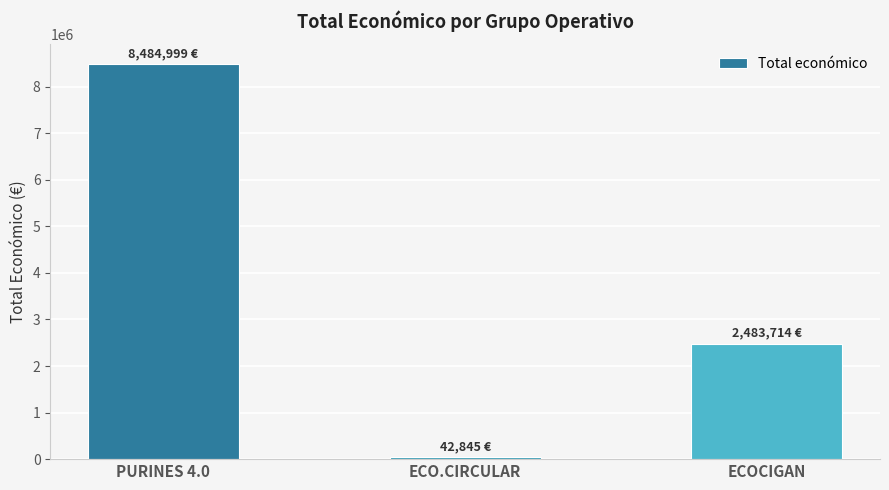

True or false: the data shows 2483714 at ECOCIGAN.

True